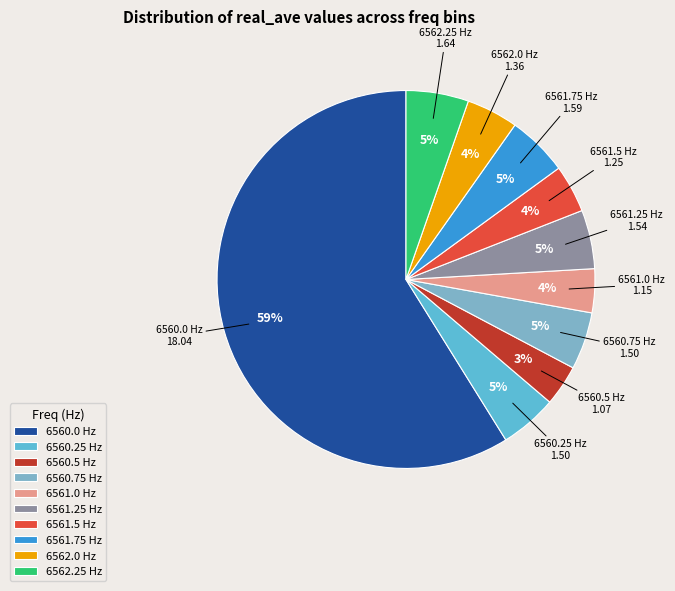

Do 6561.25 and 6560.5 together represent more than half of the pie?

No